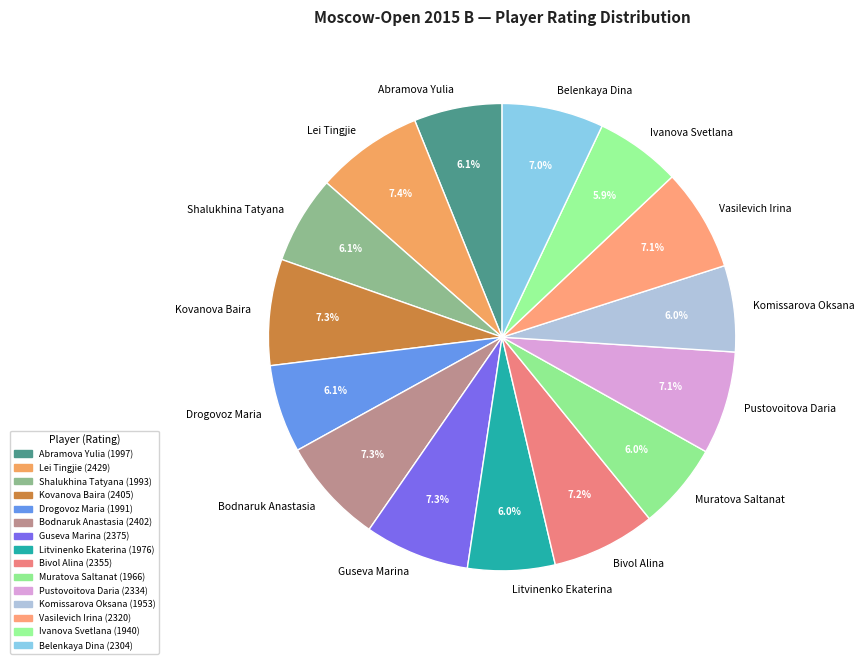

Is there a majority slice in this chart?

No